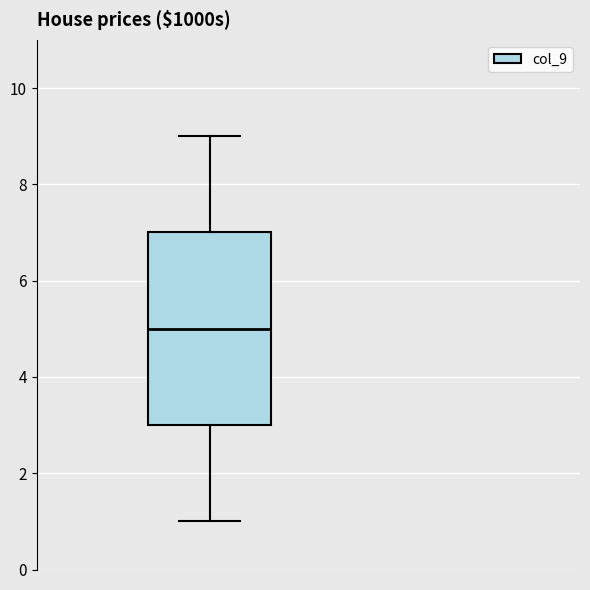

Read this box plot against the y-axis: the position of the median line, the range covered by the box, and the ends of both whiskers. The values are not printed on the chart, so give them approximately, as read against the axis.

median 5, box 3 to 7, whiskers 1 to 9